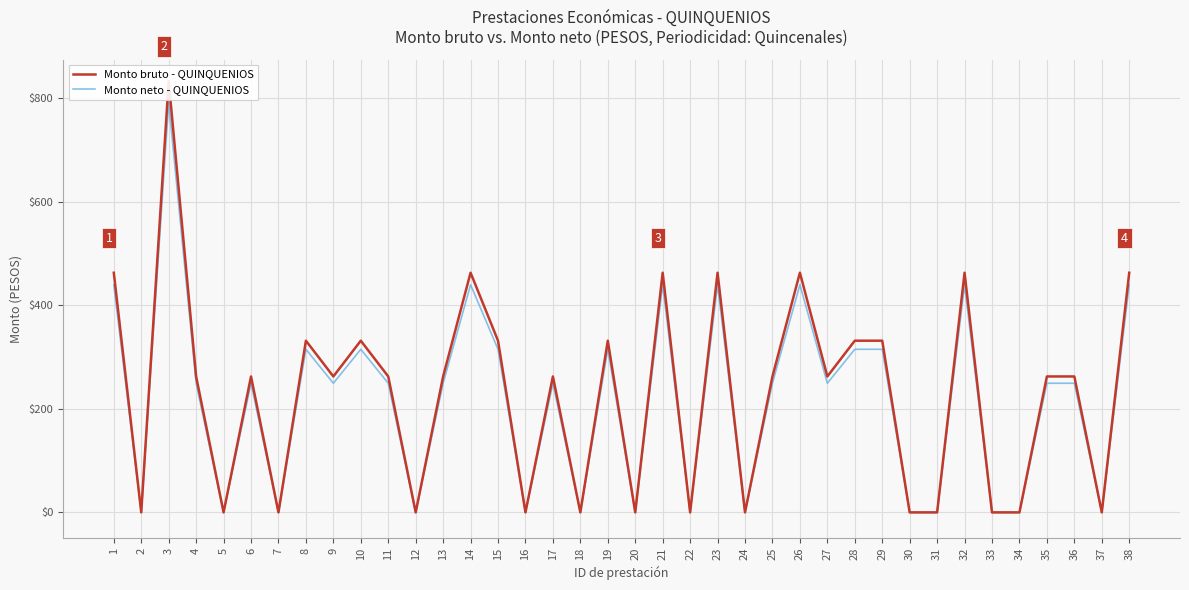

What is the difference between the maximum and minimum values in the Monto bruto - QUINQUENIOS series?

833.5